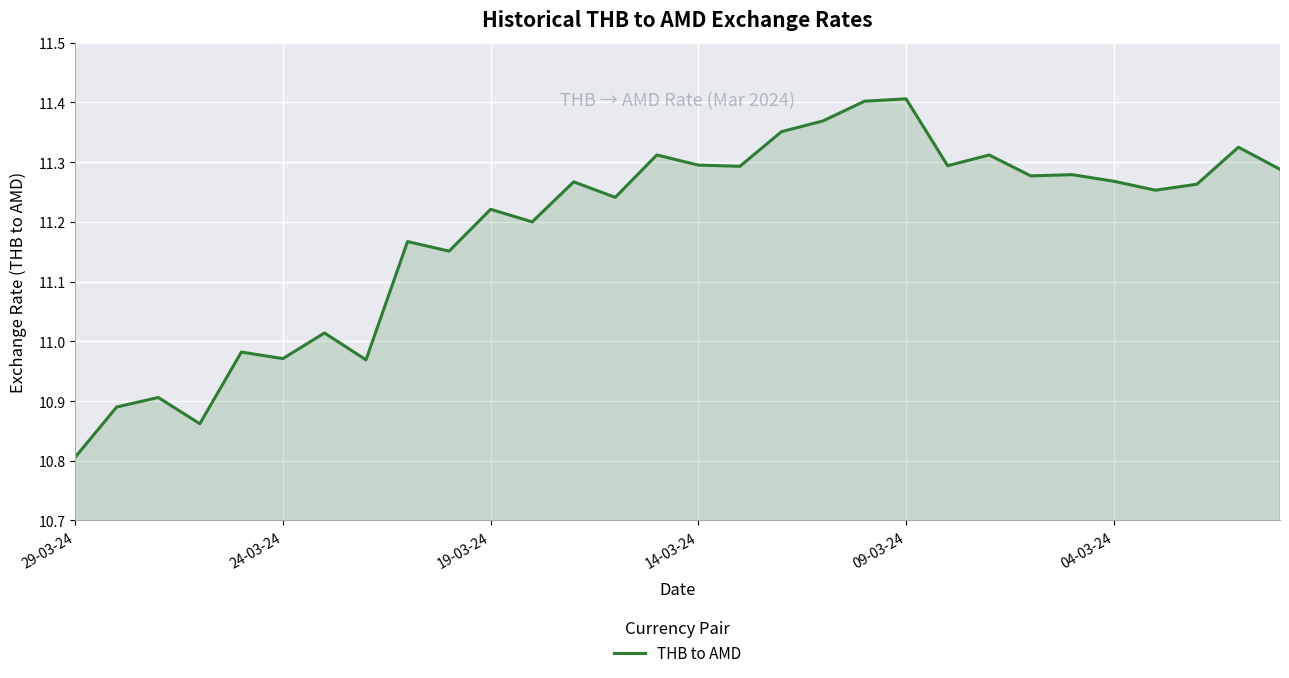

Which category has the lowest value across all series?

29-03-24